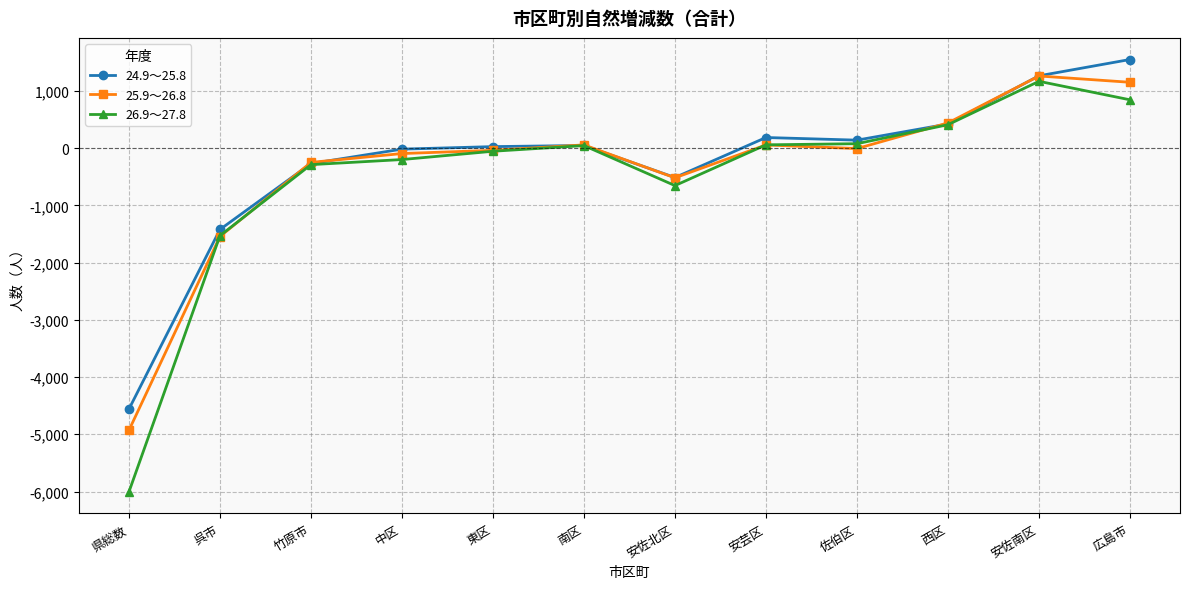

What is the spread (max minus min) of values at 竹原市?

39